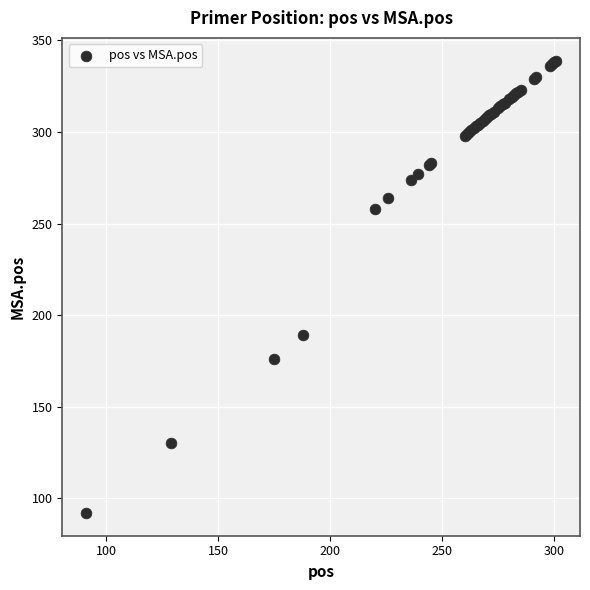

What Y value in the scatter plot is closest to 215?

189